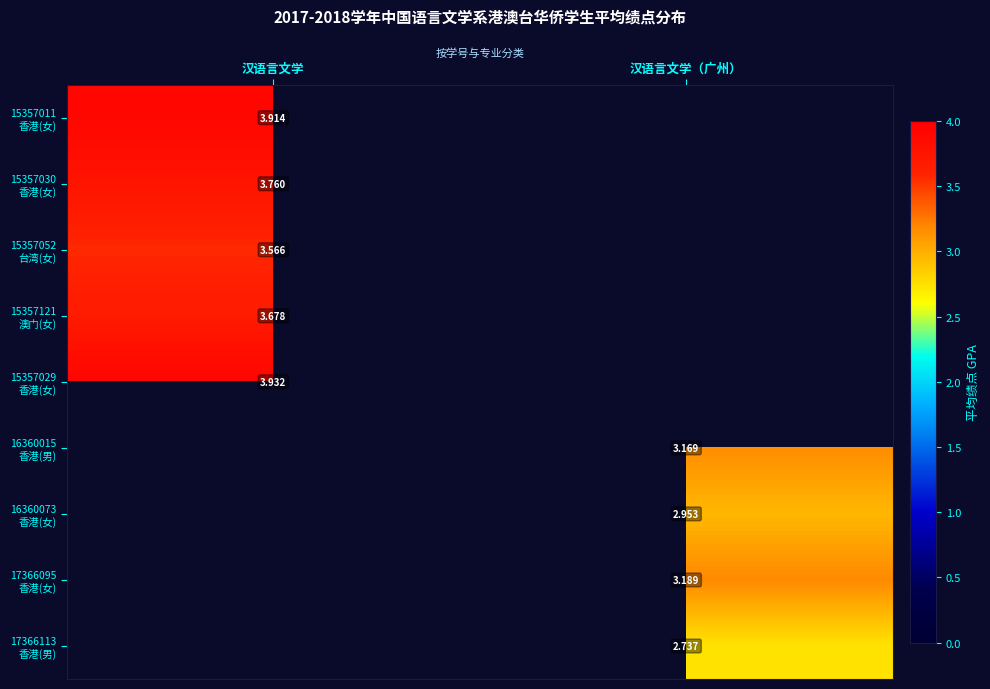

Is it true that 16360015 香港(男) equals 0.7 at 汉语言文学（广州）?

False